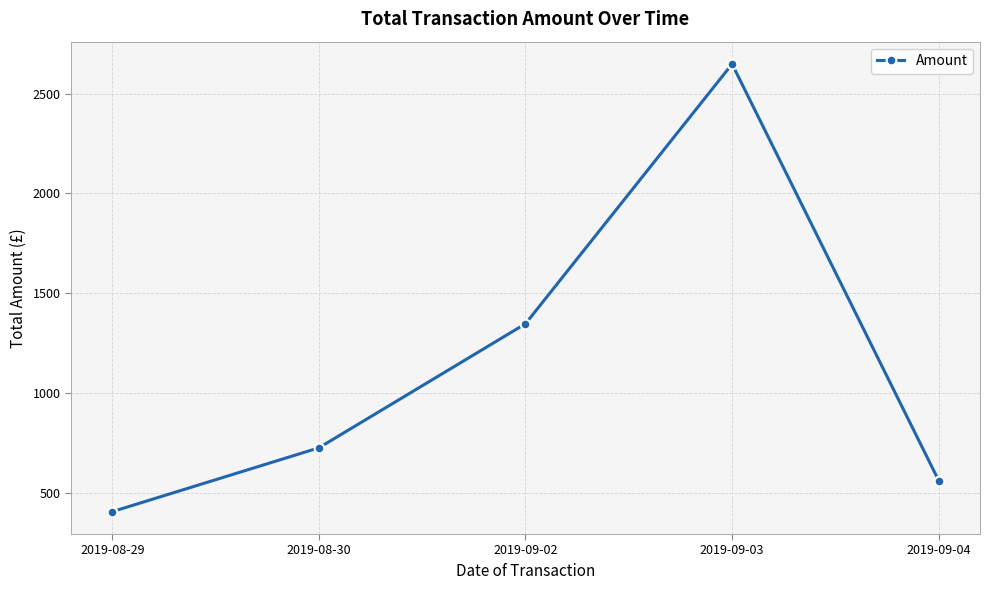

How many interior local peaks (higher than both neighbors) does the data have?

1